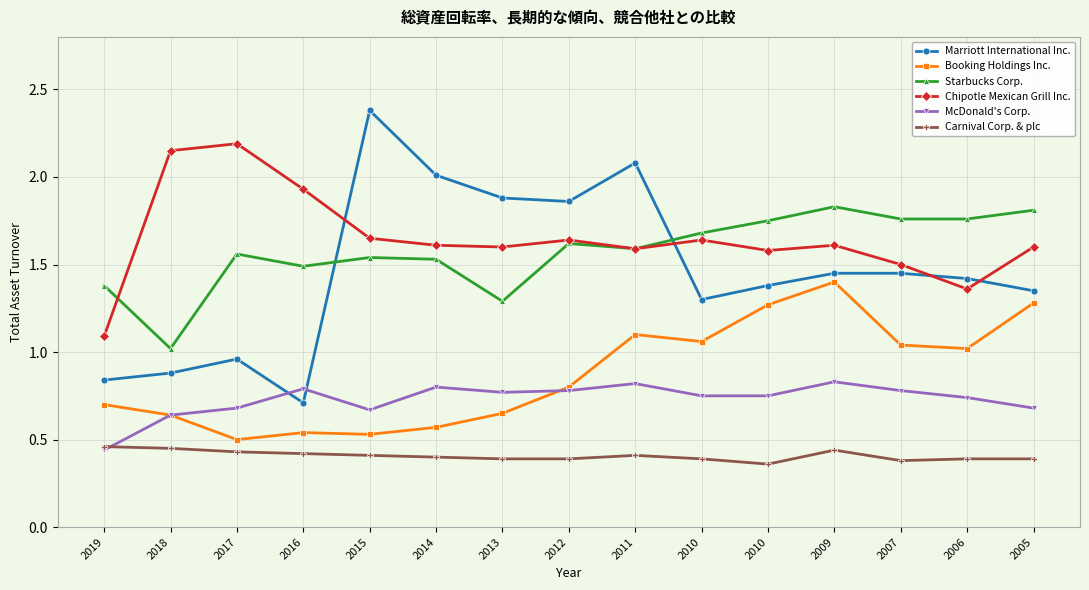

Rank the series by their maximum value, from lowest to highest.

Carnival Corp. & plc, McDonald's Corp., Booking Holdings Inc., Starbucks Corp., Chipotle Mexican Grill Inc., Marriott International Inc.